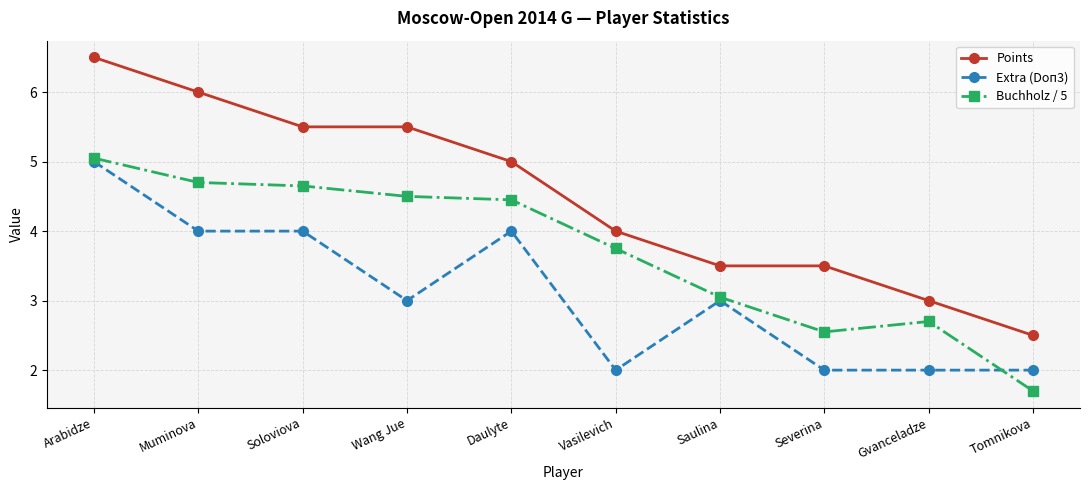

Between which two adjacent categories do Extra (Doп3) and Buchholz / 5 first intersect?

Gvanceladze and Tomnikova